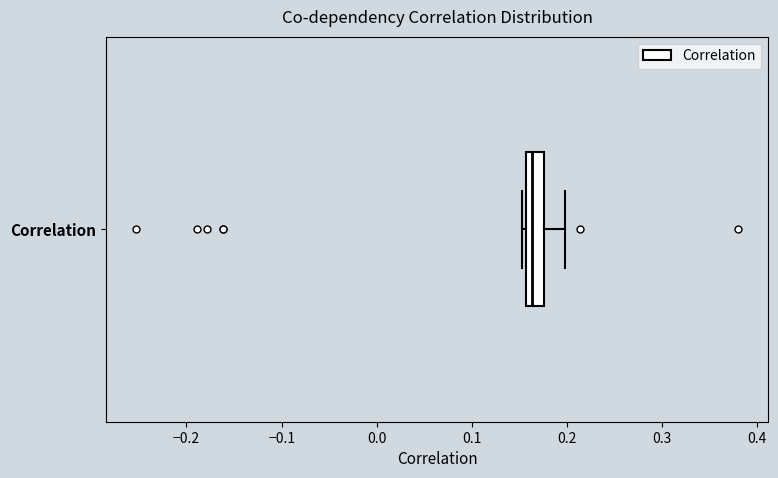

Where is the left edge of the box for Correlation on the x-axis? The values are not printed on the chart, so give them approximately, as read against the axis.

0.16